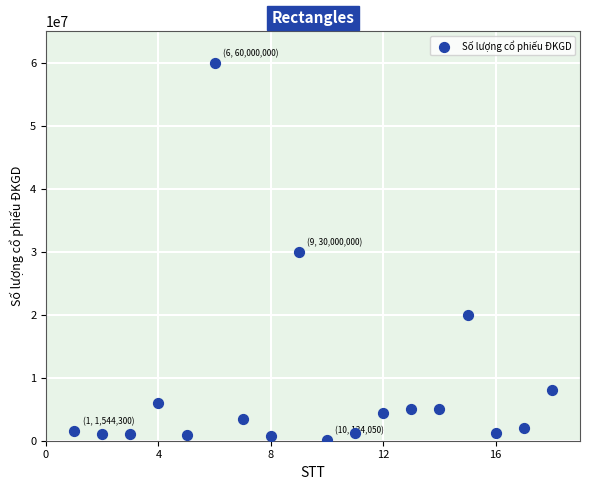

What is the range of X values (max minus min)?

17